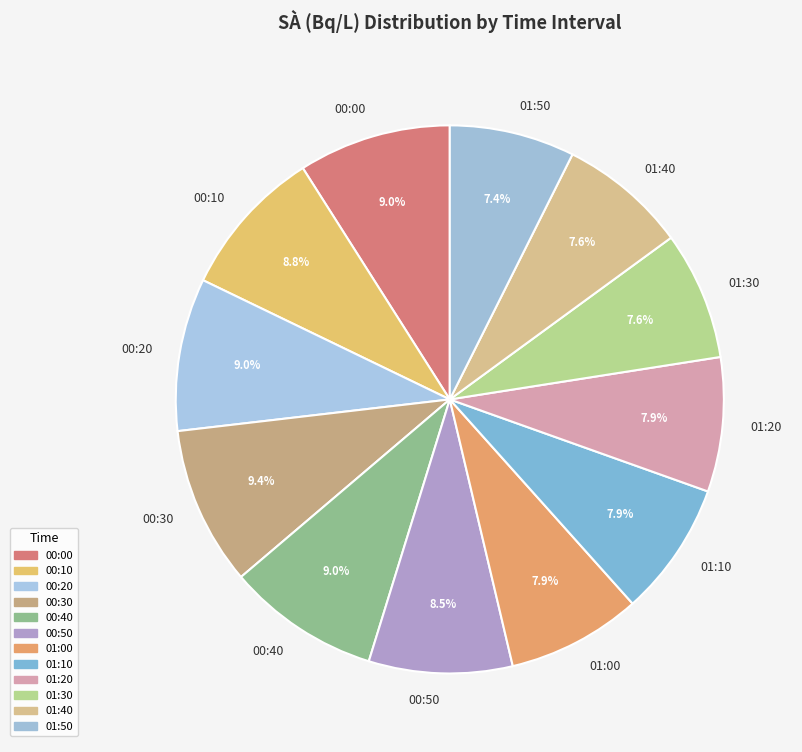

How many segments does this pie chart have?

12